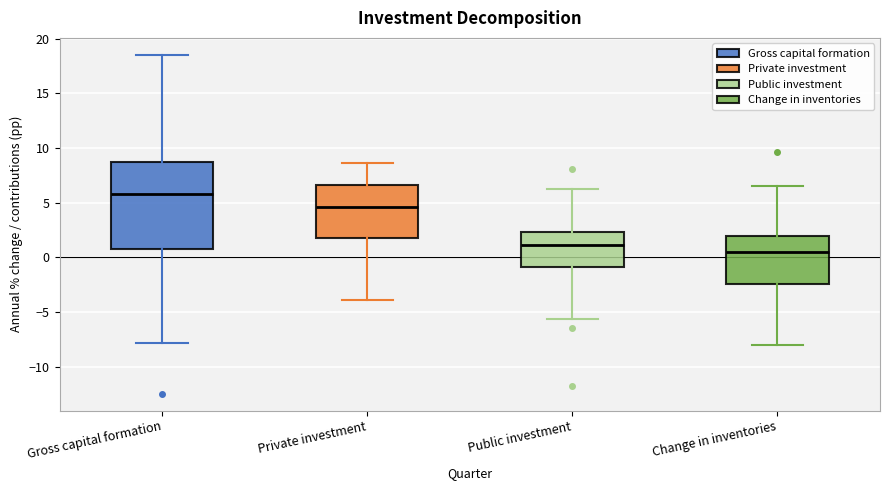

Comparing the boxes themselves (not the whiskers), which one is the tallest?

Gross capital formation